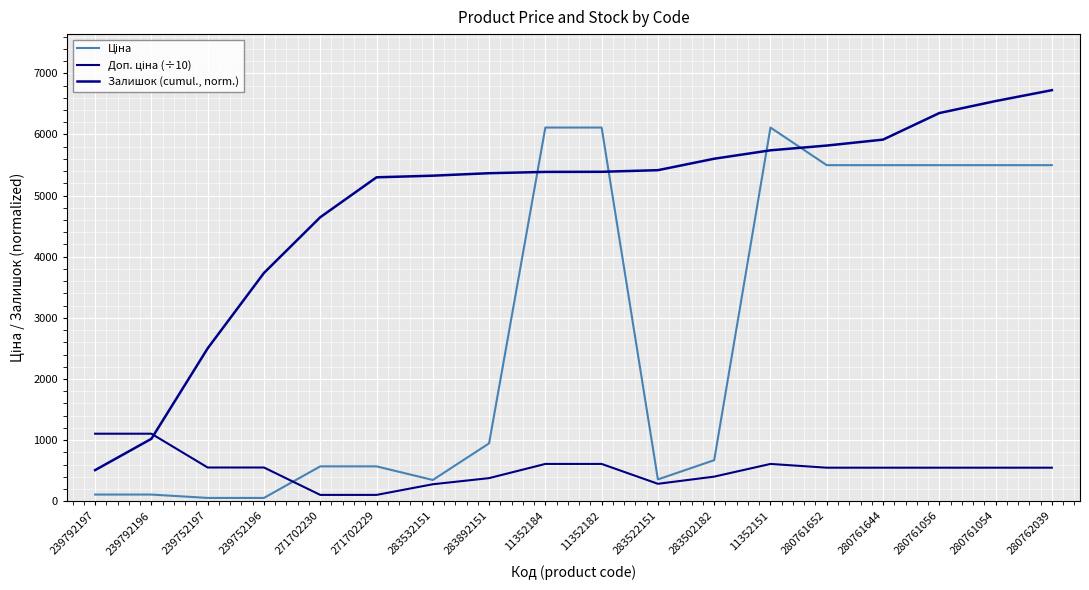

What is the label of the 15th point from the left?

280761644